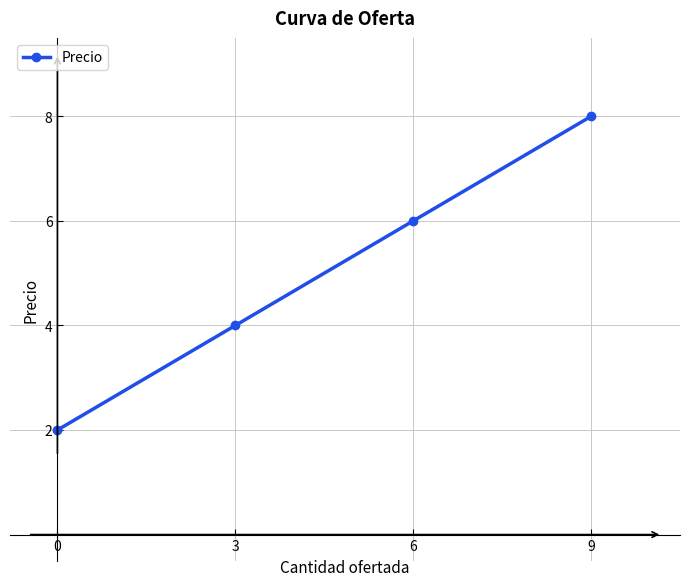

Count the number of data series in this chart.

1